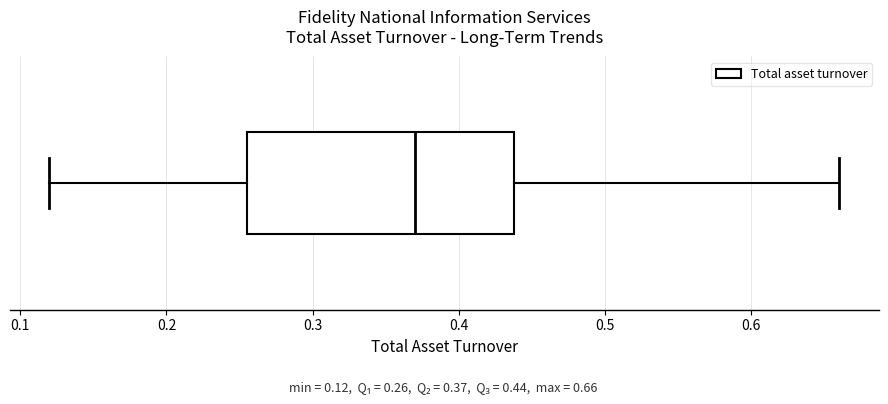

Read this box plot against the x-axis: the position of the median line, the range covered by the box, and the ends of both whiskers. The values are not printed on the chart, so give them approximately, as read against the axis.

median 0.37, box 0.26 to 0.44, whiskers 0.12 to 0.66